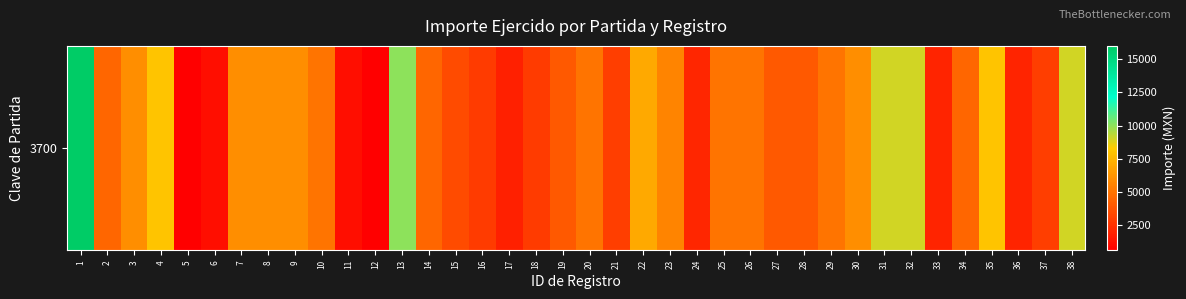

List the labels in order of value, smallest first.

5, 12, 6, 11, 17, 33, 36, 24, 16, 18, 21, 37, 15, 19, 27, 28, 14, 2, 34, 10, 20, 25, 26, 29, 23, 3, 7, 8, 9, 30, 22, 4, 35, 31, 32, 38, 13, 1